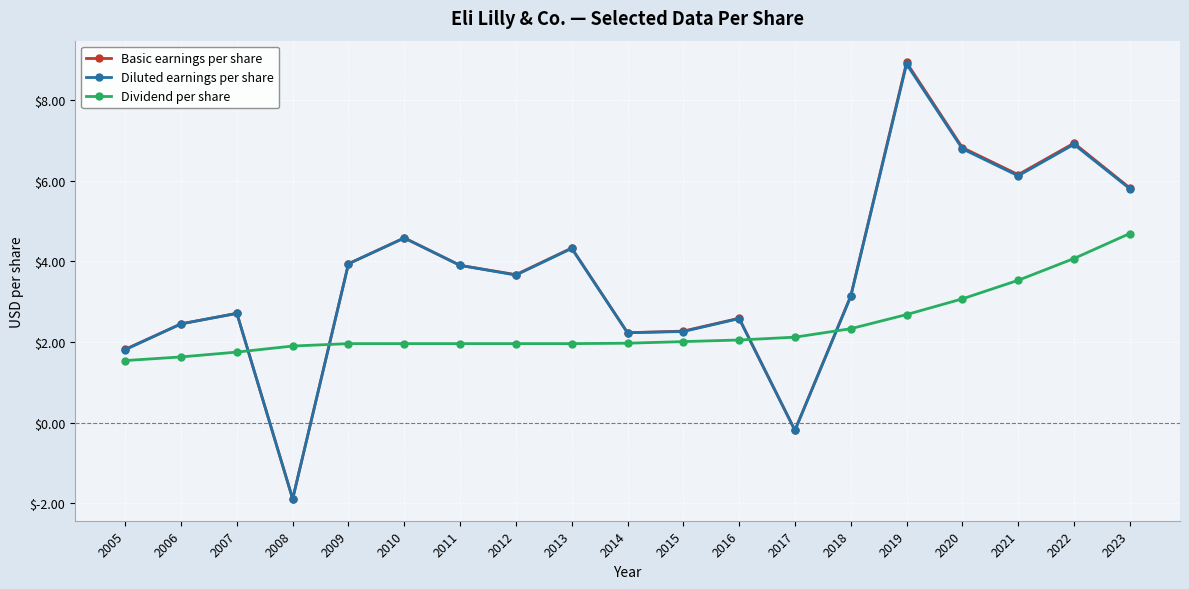

What is the minimum value shown in the chart?

-1.9